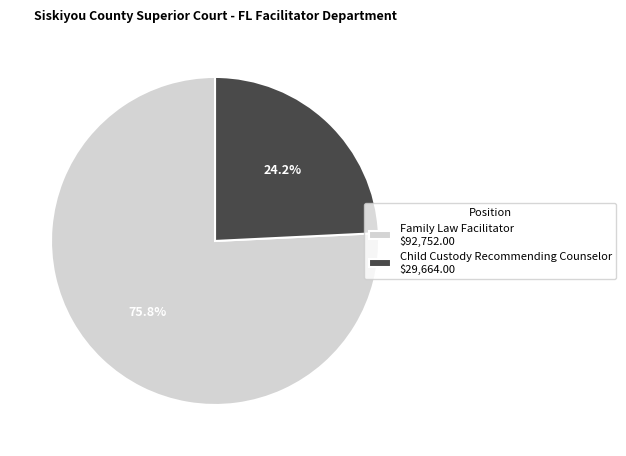

Which category has the smallest portion of the pie?

Child Custody Recommending Counselor